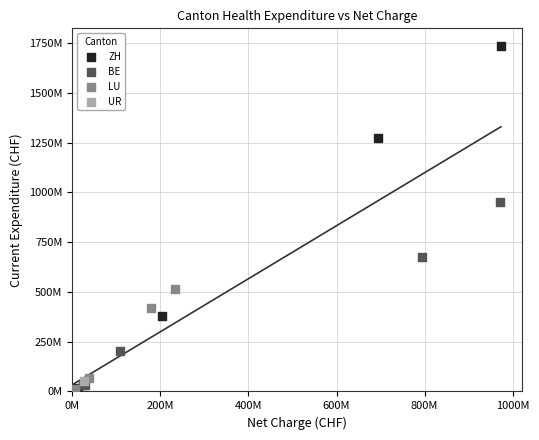

What are all the series names shown in the legend?

ZH, BE, LU, UR